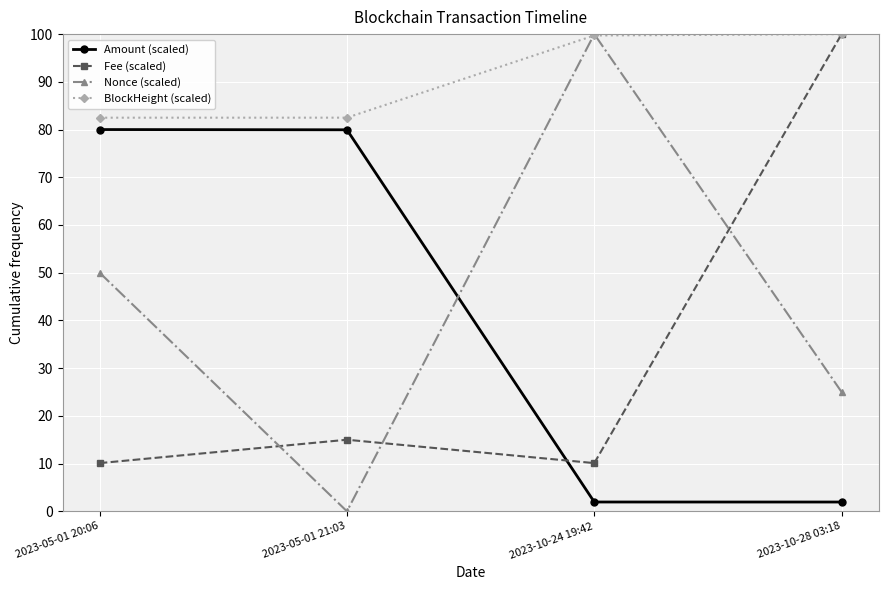

True or false: Nonce (scaled) has a value of 6.8 at 2023-10-28 03:18.

False